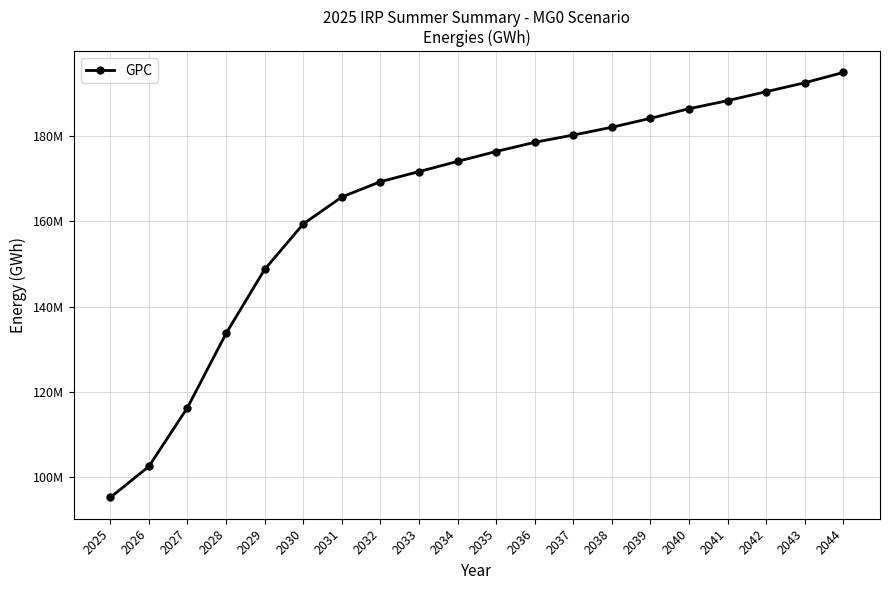

Rank the categories by value from highest to lowest.

2044, 2043, 2042, 2041, 2040, 2039, 2038, 2037, 2036, 2035, 2034, 2033, 2032, 2031, 2030, 2029, 2028, 2027, 2026, 2025